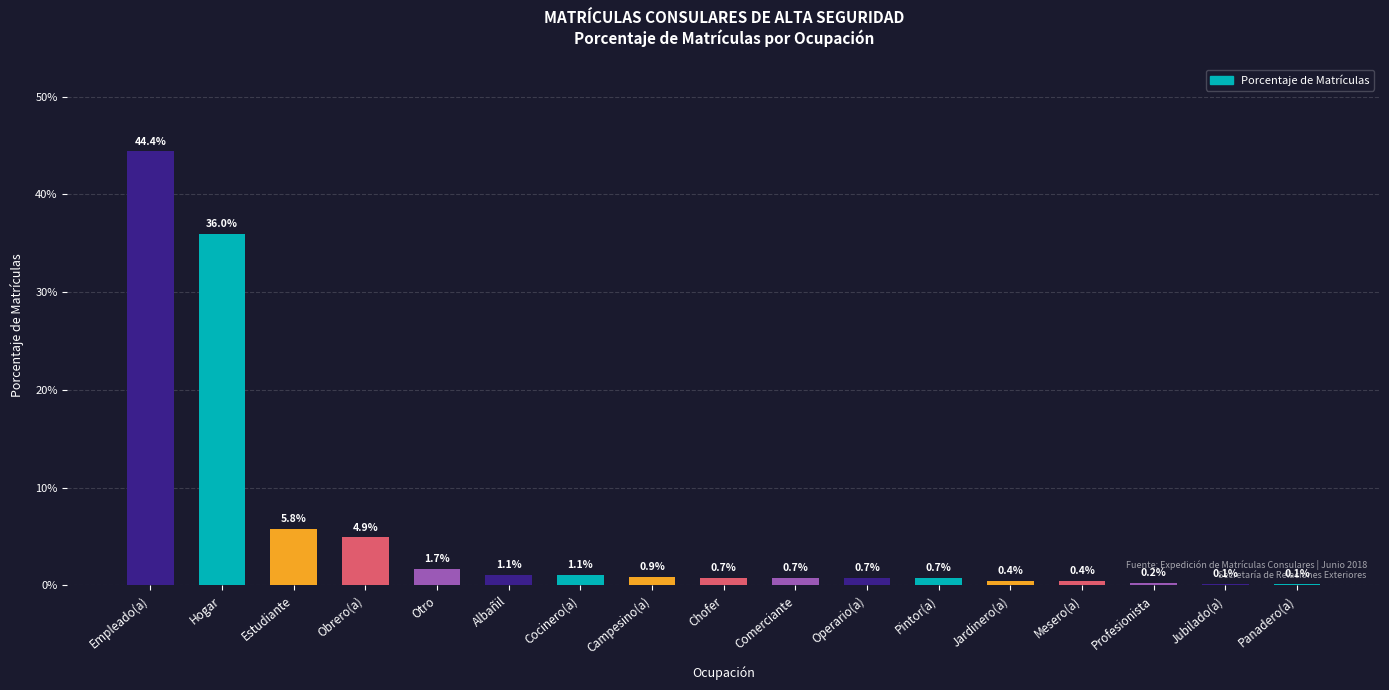

How many series are shown in this chart?

1